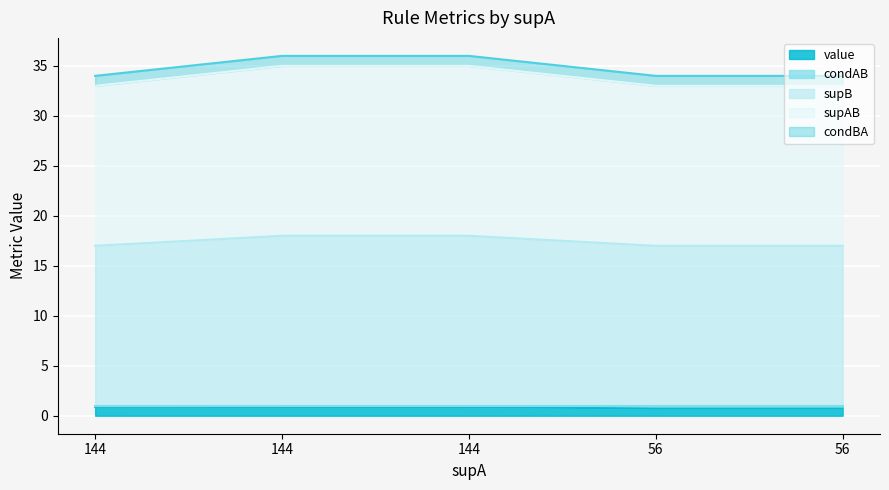

Is it true that supB equals 17.0 at 144?

True